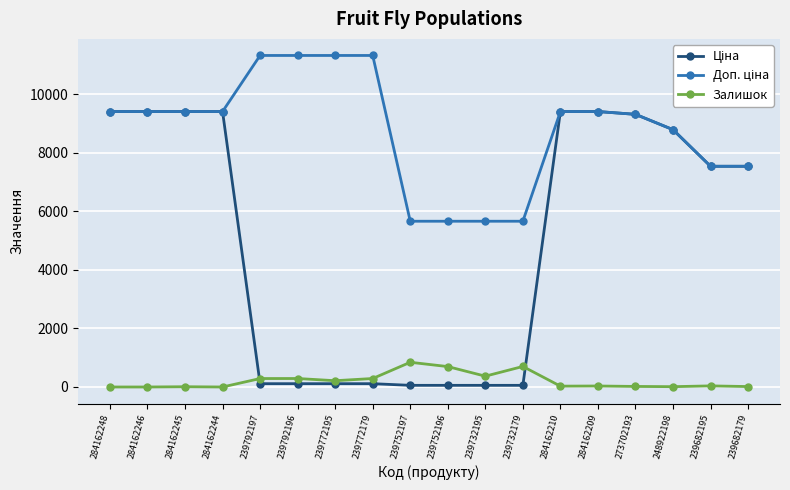

True or false: Залишок has more than 0 interior local peaks.

True